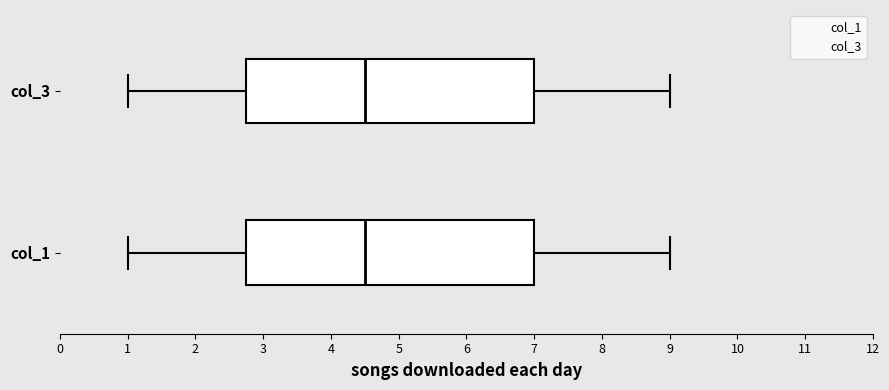

Reading bottom to top, transcribe this box plot: for each box, give where its median line is, the range the box spans, and where its two whiskers end, as read against the x-axis. The values are not printed on the chart, so give them approximately, as read against the axis.

col_1: median 4.5, box 2.8 to 7.0, whiskers 1.0 to 9.0
col_3: median 4.5, box 2.8 to 7.0, whiskers 1.0 to 9.0